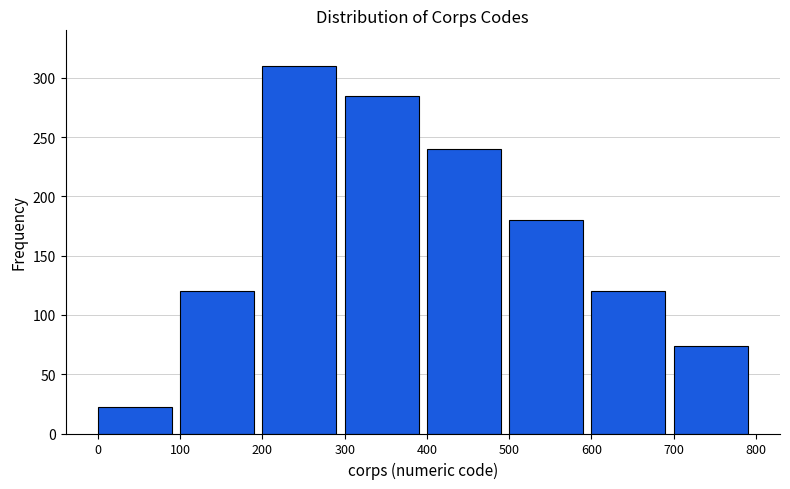

Reading right to left, list all the values displayed in this chart.

700=74	600=120	500=180	400=240	300=285	200=310	100=120	0=22